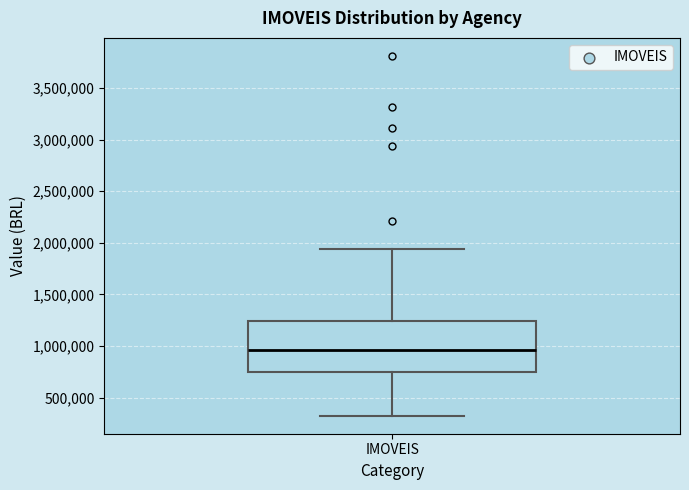

Read this box plot against the y-axis: the position of the median line, the range covered by the box, and the ends of both whiskers. The values are not printed on the chart, so give them approximately, as read against the axis.

median 950000, box 750000 to 1250000, whiskers 350000 to 1950000